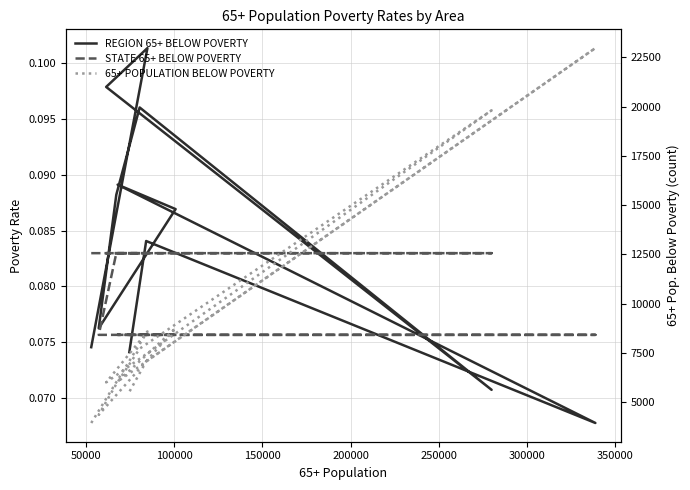

What are all the series names shown in the legend?

REGION 65+ BELOW POVERTY, STATE 65+ BELOW POVERTY, 65+ POPULATION BELOW POVERTY